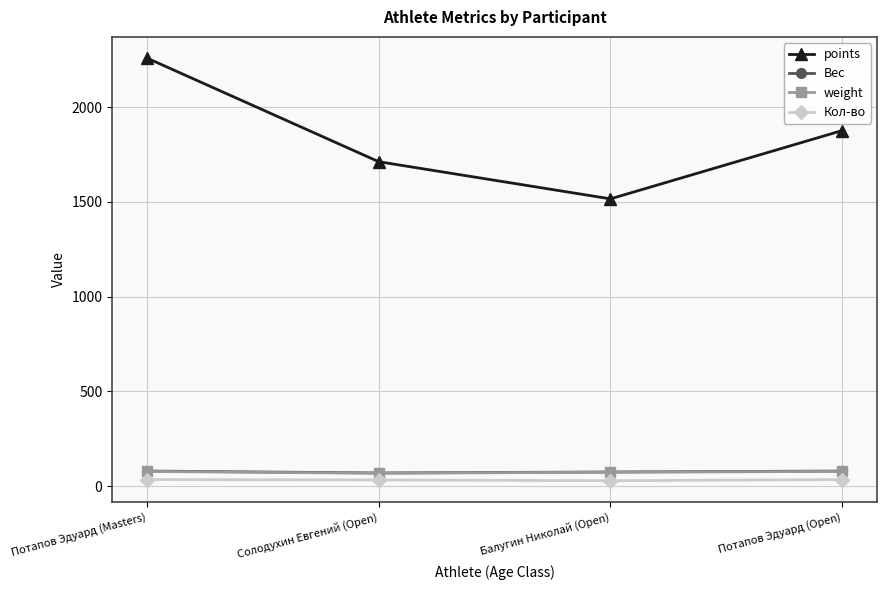

At how many categories does at least one series exceed 941?

4